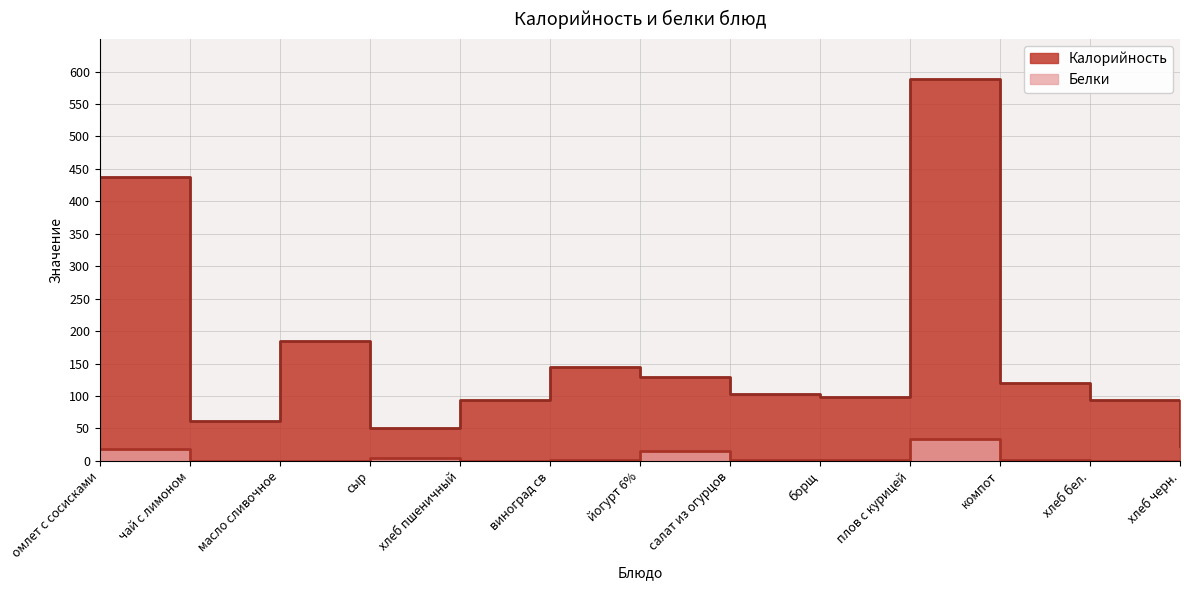

Reading left to right, transcribe all the data shown in this chart.

Калорийность: омлет с сосисками=437.0	чай с лимоном=61.5	масло сливочное=184.6	сыр=51.0	хлеб пшеничный=94.0	виноград св=144.0	йогурт 6%=129.0	салат из огурцов=102.8	борщ=98.9	плов с курицей=589.0	компот=120.0	хлеб бел.=94.0	хлеб черн.=23.0
Белки: омлет с сосисками=18.0	чай с лимоном=0.0	масло сливочное=0.0	сыр=4.0	хлеб пшеничный=0.0	виноград св=1.1	йогурт 6%=15.8	салат из огурцов=1.0	борщ=2.0	плов с курицей=34.0	компот=1.0	хлеб бел.=0.0	хлеб черн.=0.0